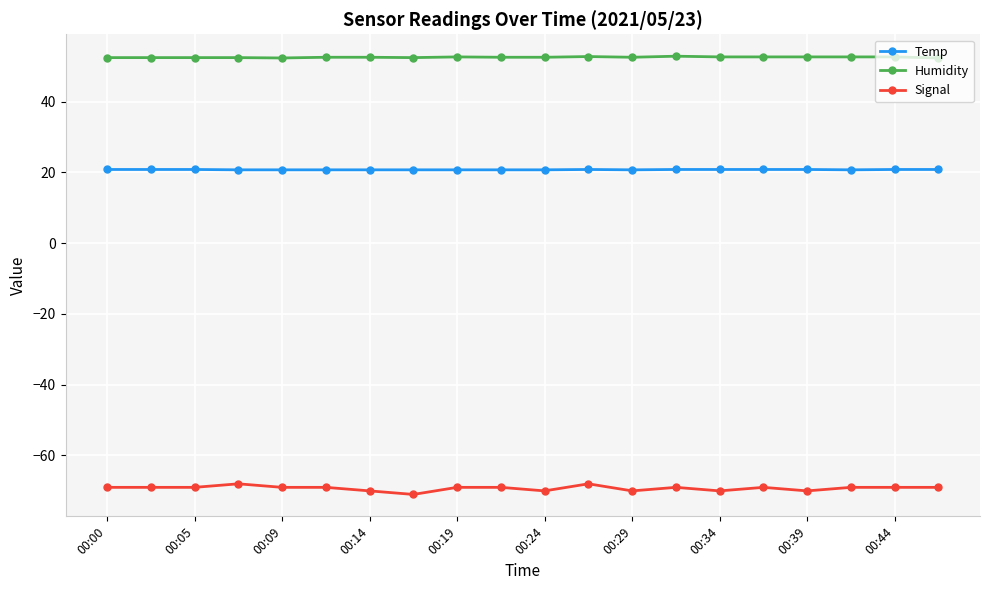

What is the smallest value displayed?

-71.0